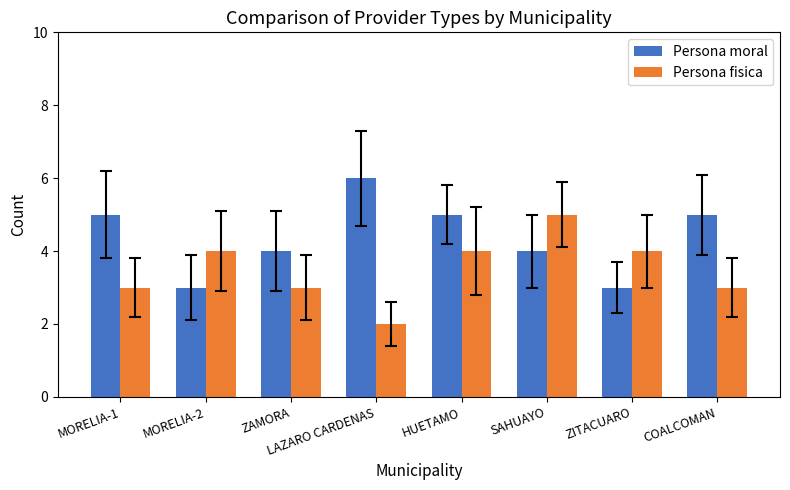

List the series in order of their overall mean, lowest first.

Persona fisica, Persona moral